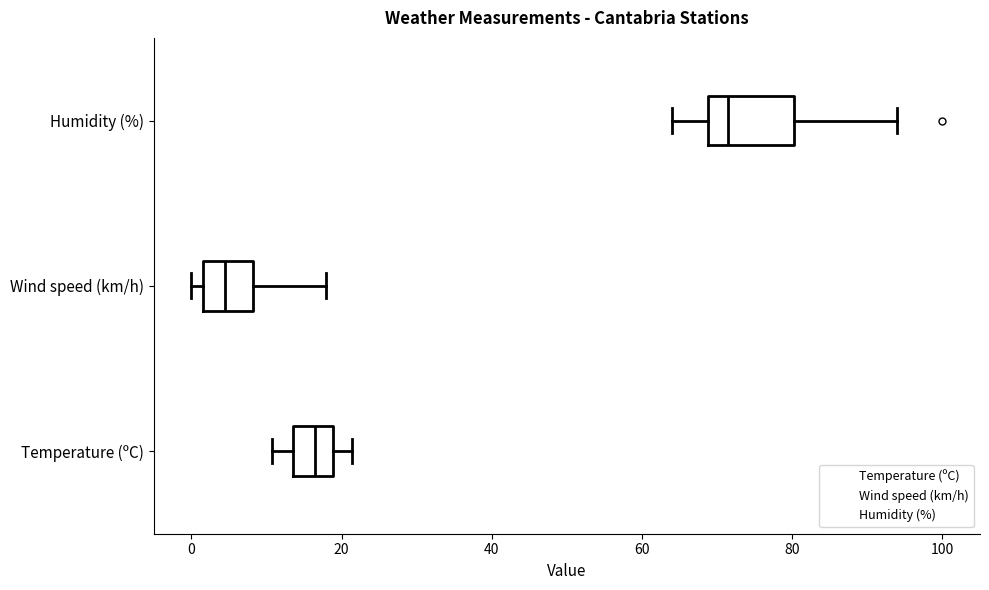

Where does the left whisker of the box for Humidity (%) end on the x-axis? The values are not printed on the chart, so give them approximately, as read against the axis.

64